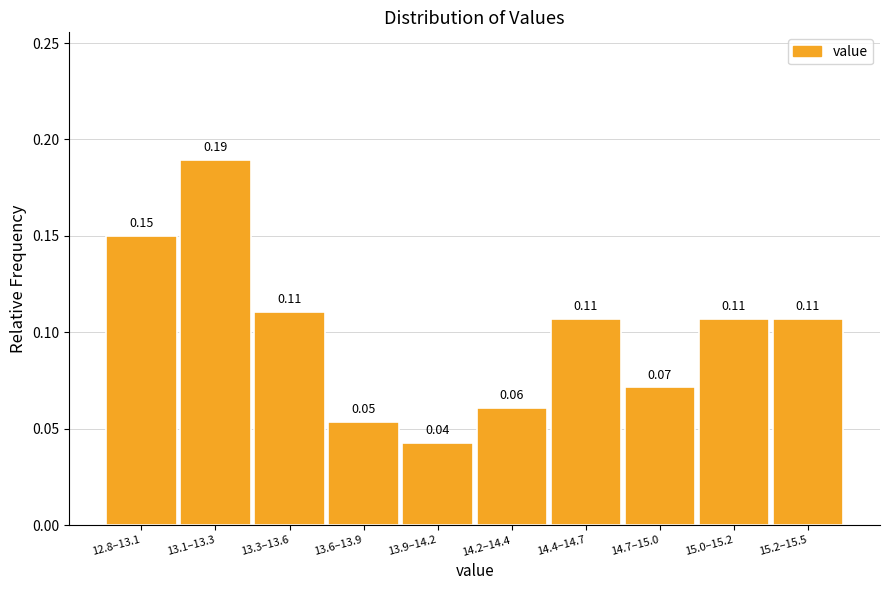

What is the sum of all values?

1.0